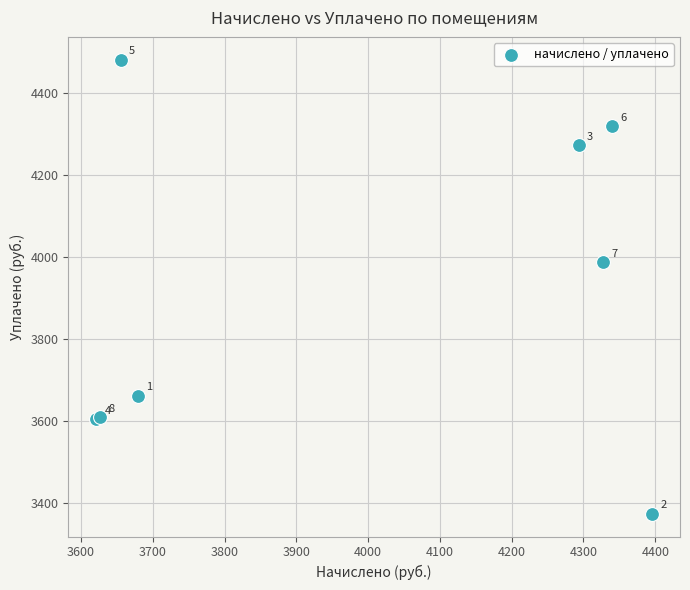

What Y value in the scatter plot is closest to 3927?

3987.7